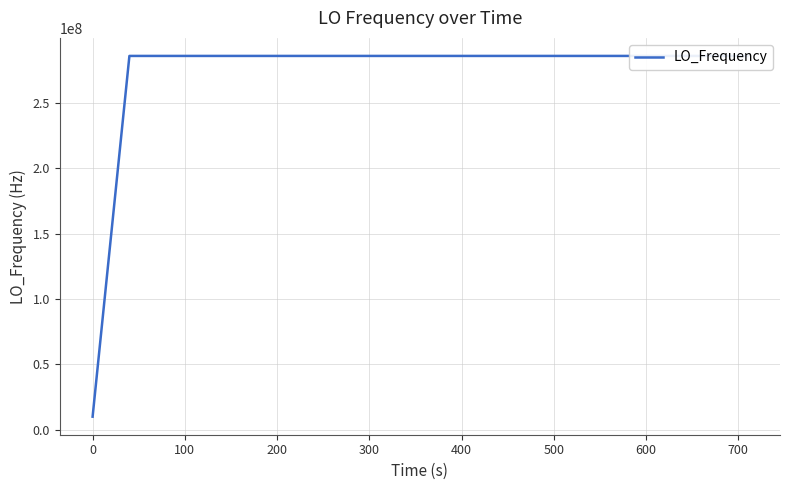

What is the greatest value displayed?

286047025.9